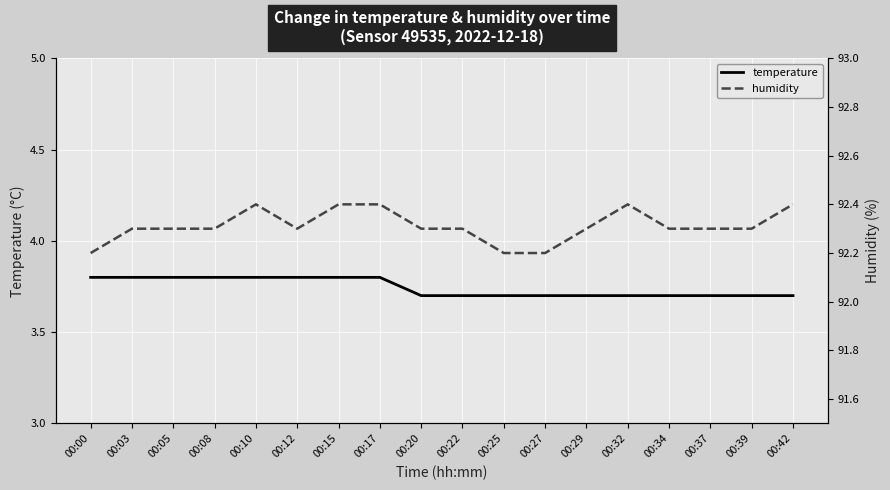

What is the total value across all series at 00:25?

95.9